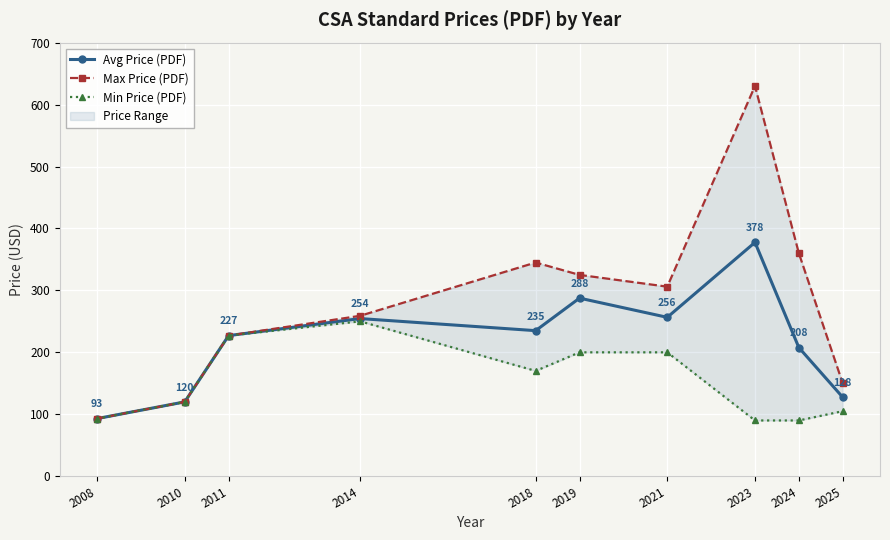

At which category does Avg Price (PDF) reach its first local peak?

2014